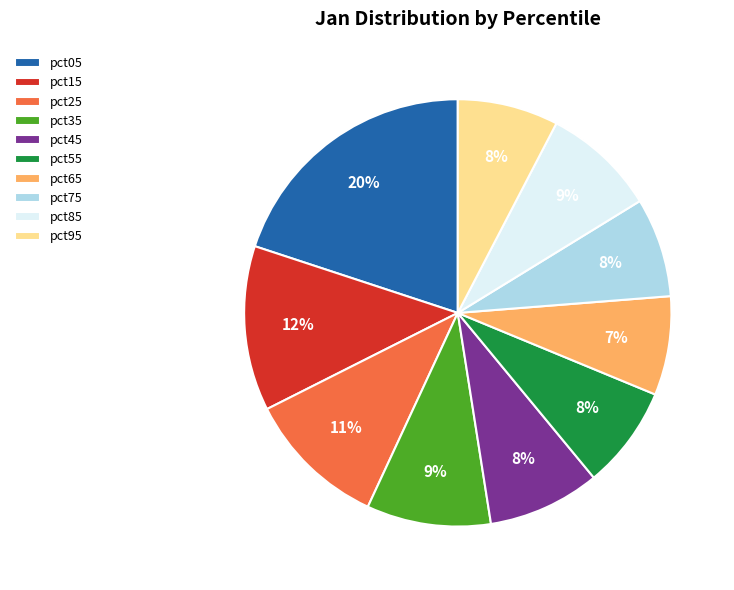

Between pct95 and pct25, which is larger?

pct25